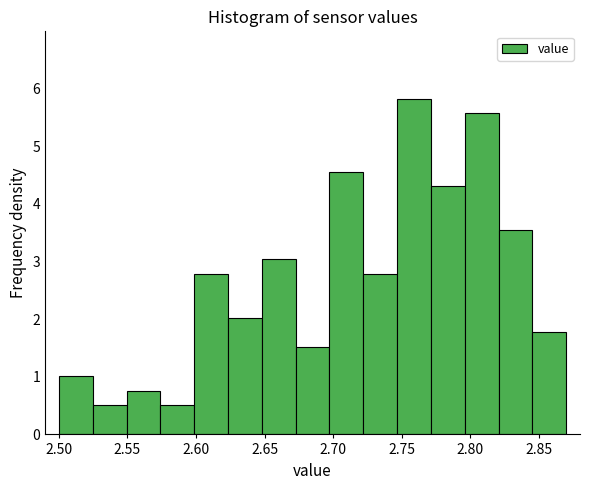

Reading left to right, list every bar in this chart as the range it spans on the x-axis followed by its height. Neither the bar edges nor the heights are printed on the chart, so give them approximately, as read against the axes.

2.500 to 2.525: 1.0
2.525 to 2.550: 0.5
2.550 to 2.575: 0.8
2.575 to 2.600: 0.5
2.600 to 2.625: 2.8
2.625 to 2.650: 2.0
2.650 to 2.675: 3.0
2.675 to 2.695: 1.5
2.695 to 2.720: 4.6
2.720 to 2.745: 2.8
2.745 to 2.770: 5.8
2.770 to 2.795: 4.3
2.795 to 2.820: 5.6
2.820 to 2.845: 3.5
2.845 to 2.870: 1.8